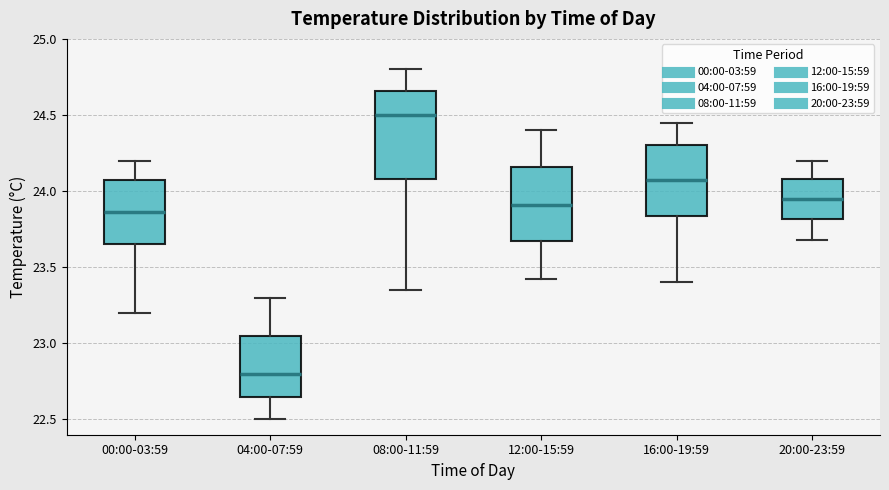

Comparing the boxes themselves (not the whiskers), which one is the tallest?

08:00-11:59